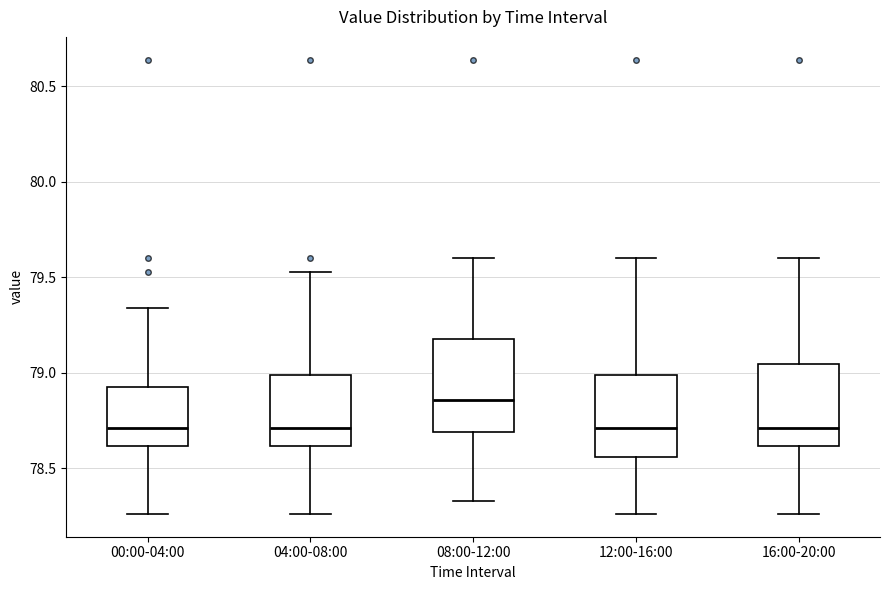

Reading left to right, read every box against the y-axis: the position of its median line, the range the box covers, and the ends of its whiskers. The values are not printed on the chart, so give them approximately, as read against the axis.

00:00-04:00: median 78.70, box 78.60 to 78.95, whiskers 78.25 to 79.35
04:00-08:00: median 78.70, box 78.60 to 79.00, whiskers 78.25 to 79.55
08:00-12:00: median 78.85, box 78.70 to 79.20, whiskers 78.35 to 79.60
12:00-16:00: median 78.70, box 78.55 to 79.00, whiskers 78.25 to 79.60
16:00-20:00: median 78.70, box 78.60 to 79.05, whiskers 78.25 to 79.60